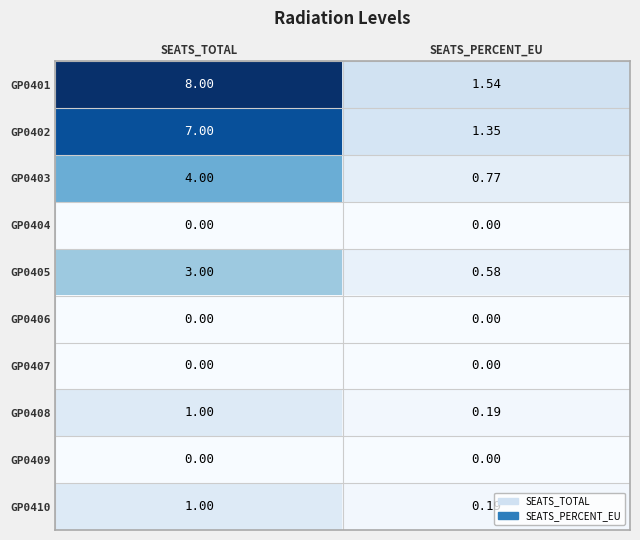

How many data points does each series have?

2